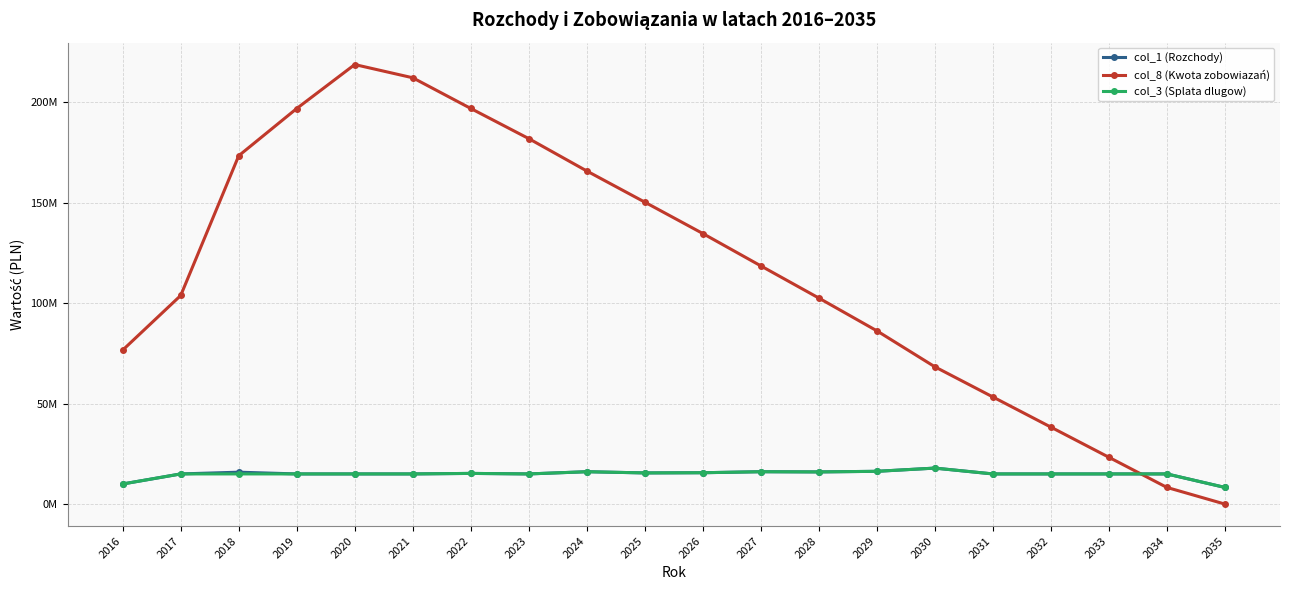

Between 2032 and 2019, which is larger?

2032